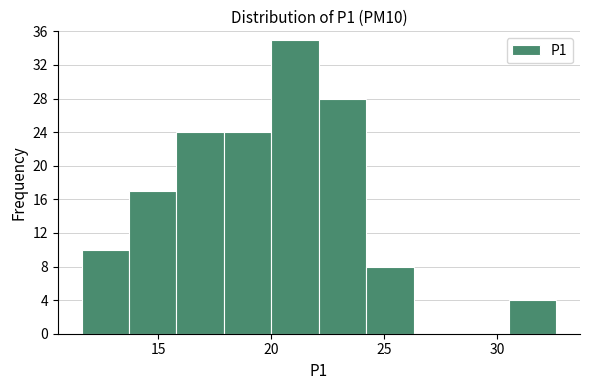

Over which range of the x-axis is the bar tallest?

20.0 to 22.0